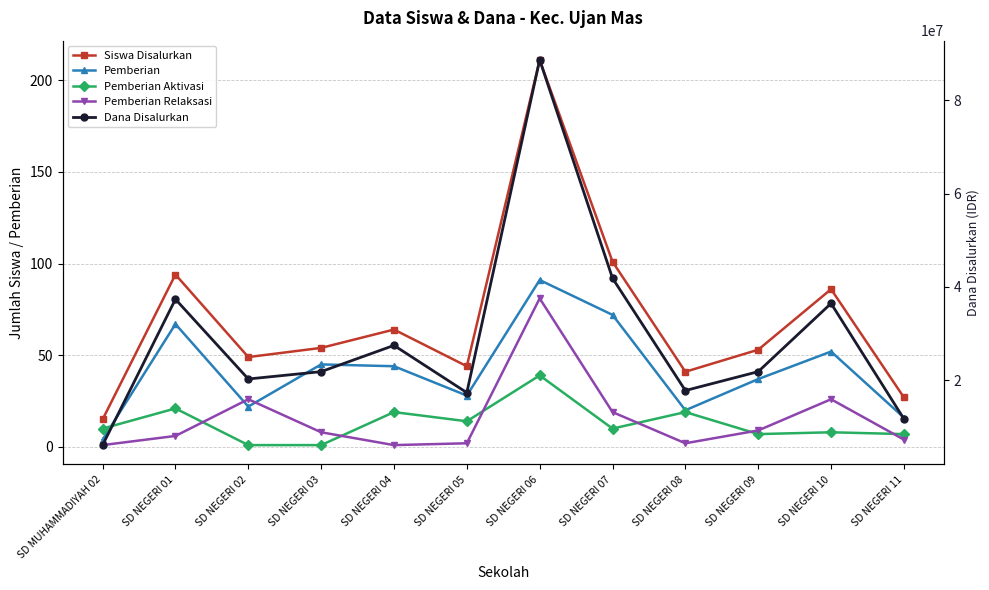

True or false: Pemberian Relaksasi and Dana Disalurkan cross at least once.

False